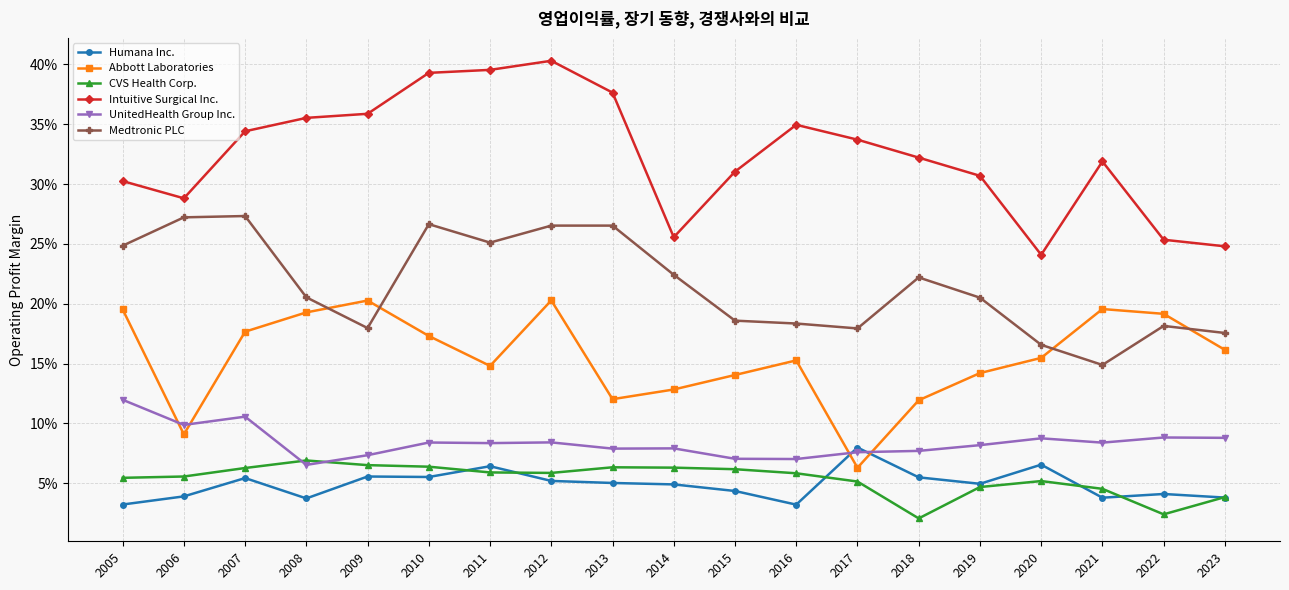

Does the chart have visible grid lines?

Yes